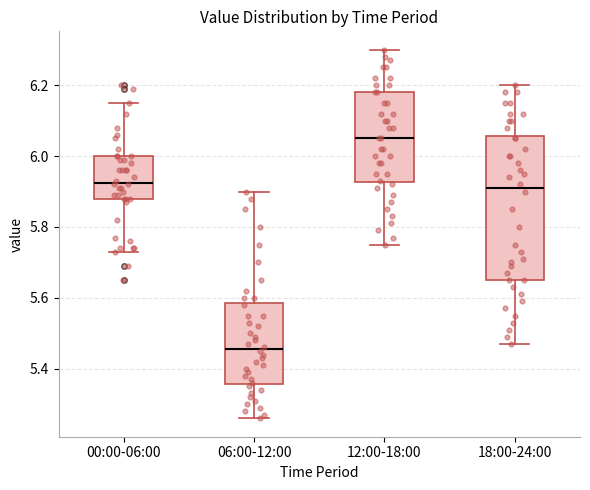

Which box is the tallest, from its lower edge to its upper edge?

18:00-24:00